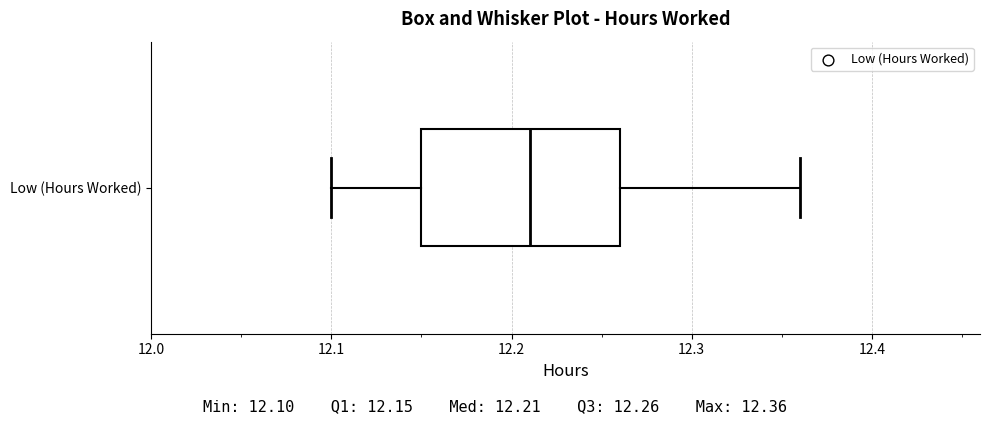

Where does the median line of the box for Low (Hours Worked) sit on the x-axis? The values are not printed on the chart, so give them approximately, as read against the axis.

12.21